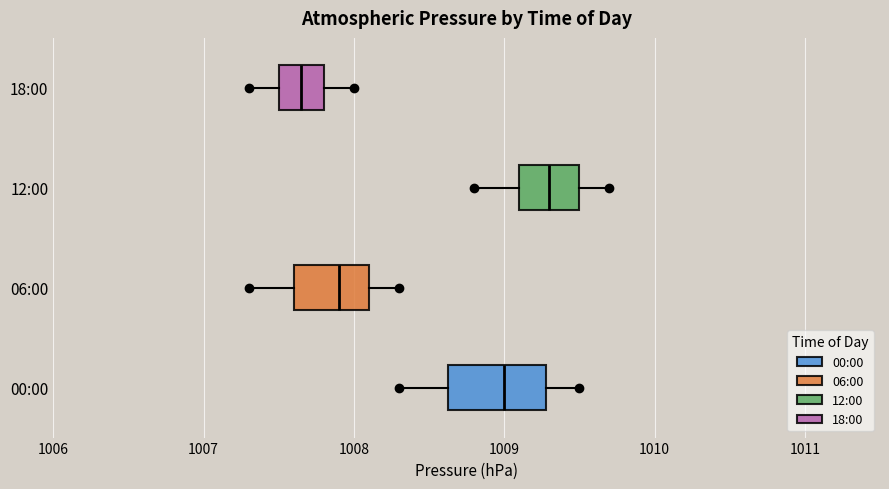

Reading bottom to top, read every box against the x-axis: the position of its median line, the range the box covers, and the ends of its whiskers. The values are not printed on the chart, so give them approximately, as read against the axis.

00:00: median 1009.0, box 1008.6 to 1009.3, whiskers 1008.3 to 1009.5
06:00: median 1007.9, box 1007.6 to 1008.1, whiskers 1007.3 to 1008.3
12:00: median 1009.3, box 1009.1 to 1009.5, whiskers 1008.8 to 1009.7
18:00: median 1007.7, box 1007.5 to 1007.8, whiskers 1007.3 to 1008.0